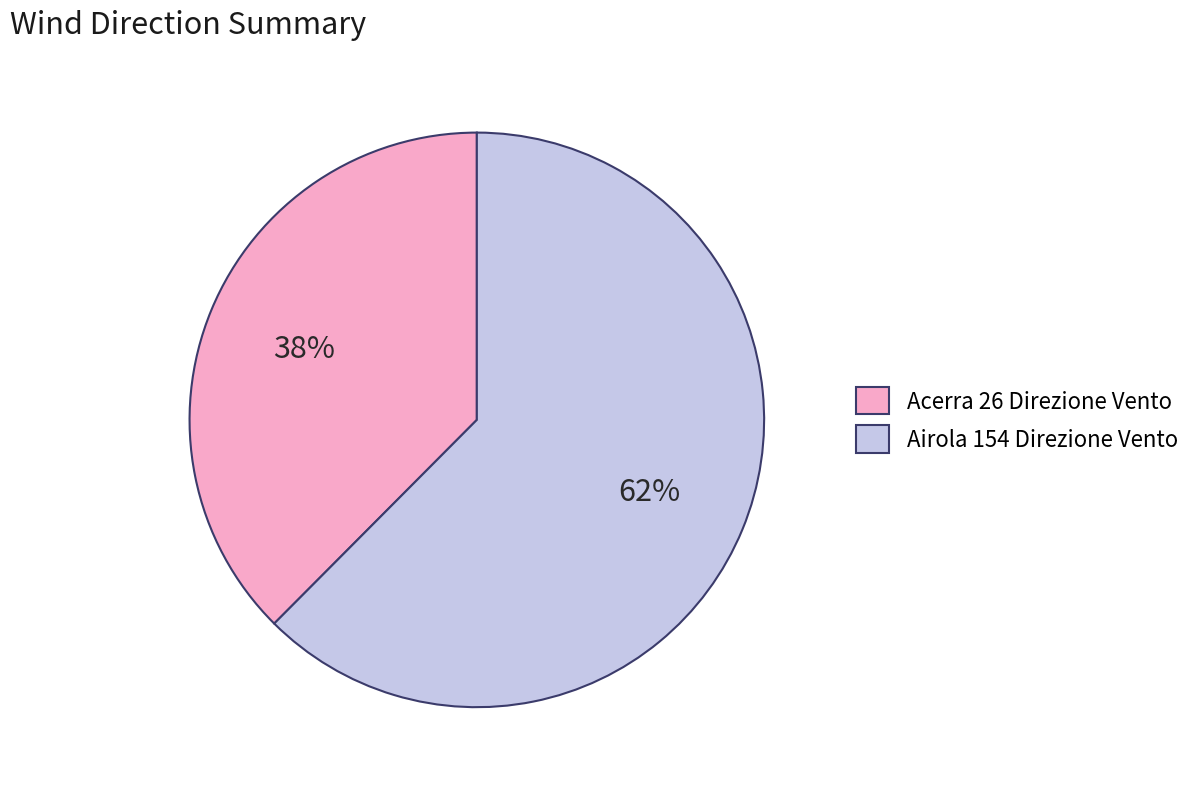

Which slice is the smallest?

Acerra 26 Direzione Vento